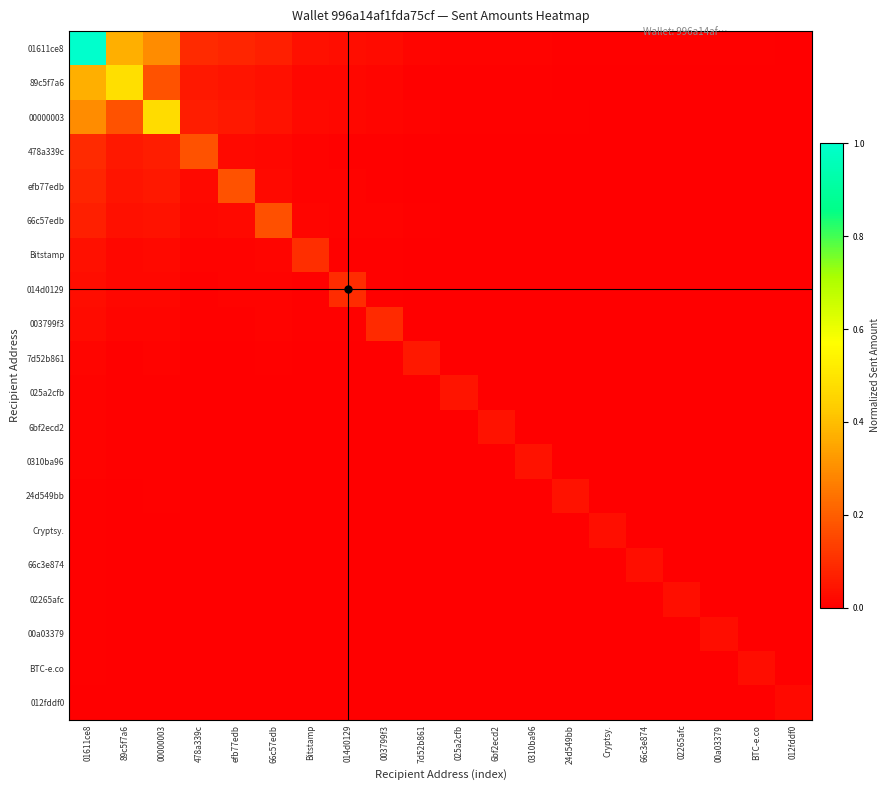

Between Bitstamp and 02265afc, which series saw the biggest shift?

Bitstamp